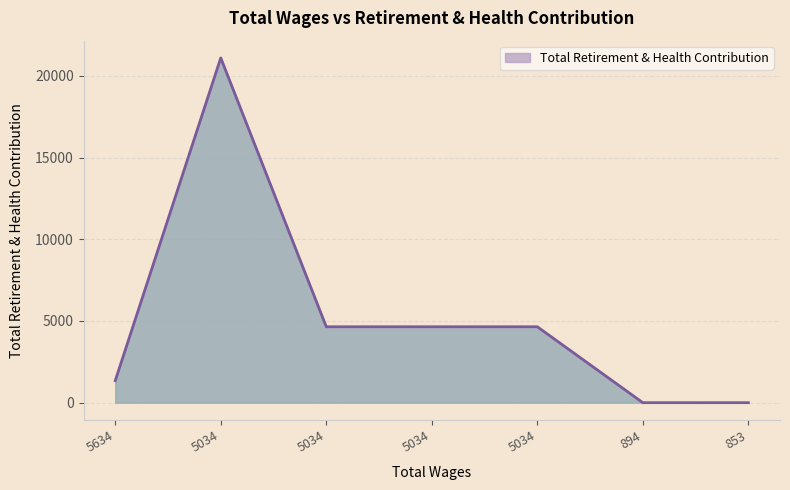

Does the chart have visible grid lines?

Yes